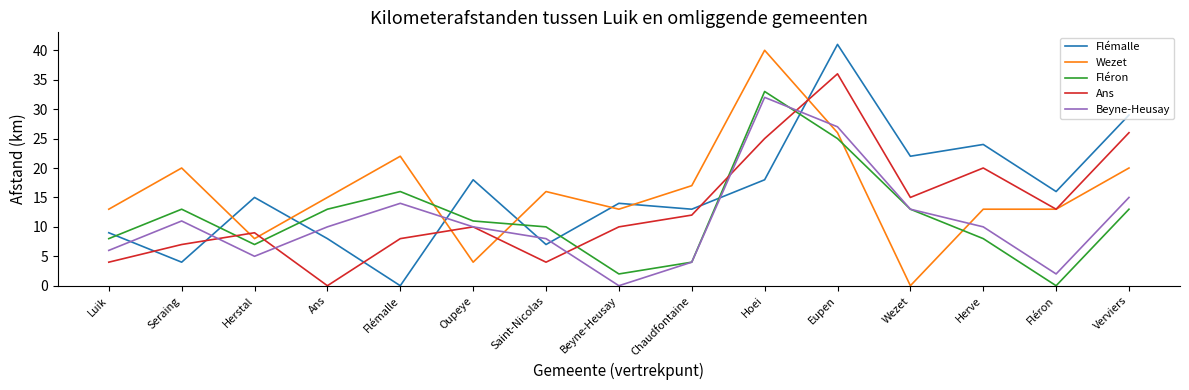

Which series has the largest range (max minus min)?

Flémalle